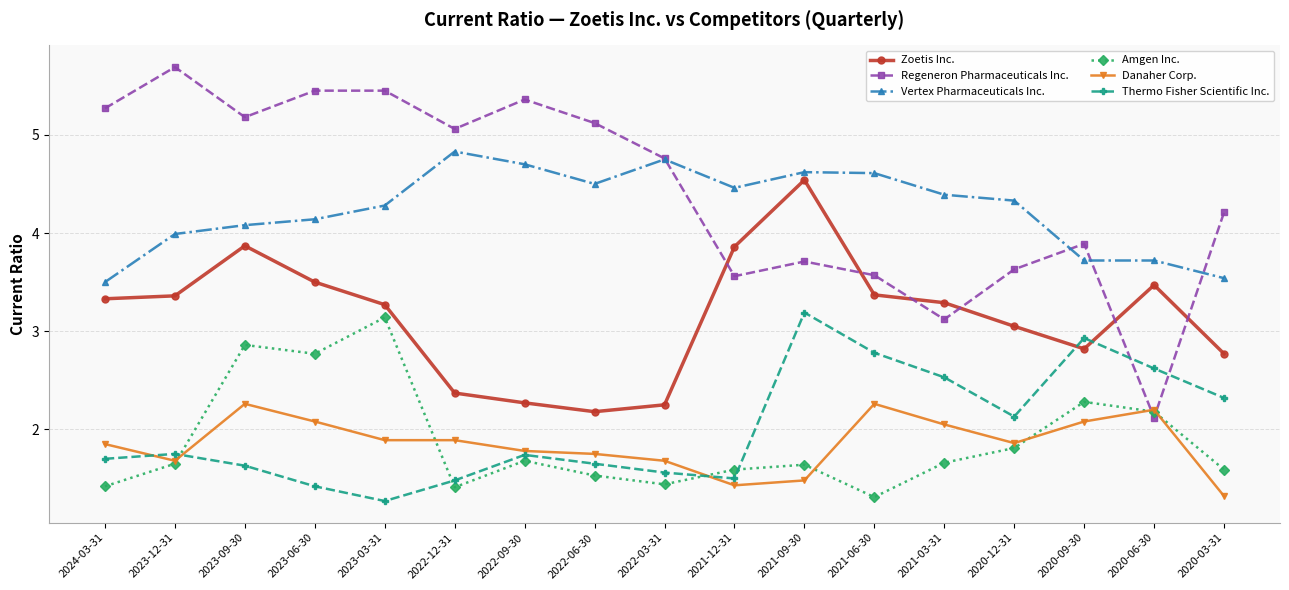

Which series has the largest total across all categories?

Regeneron Pharmaceuticals Inc.